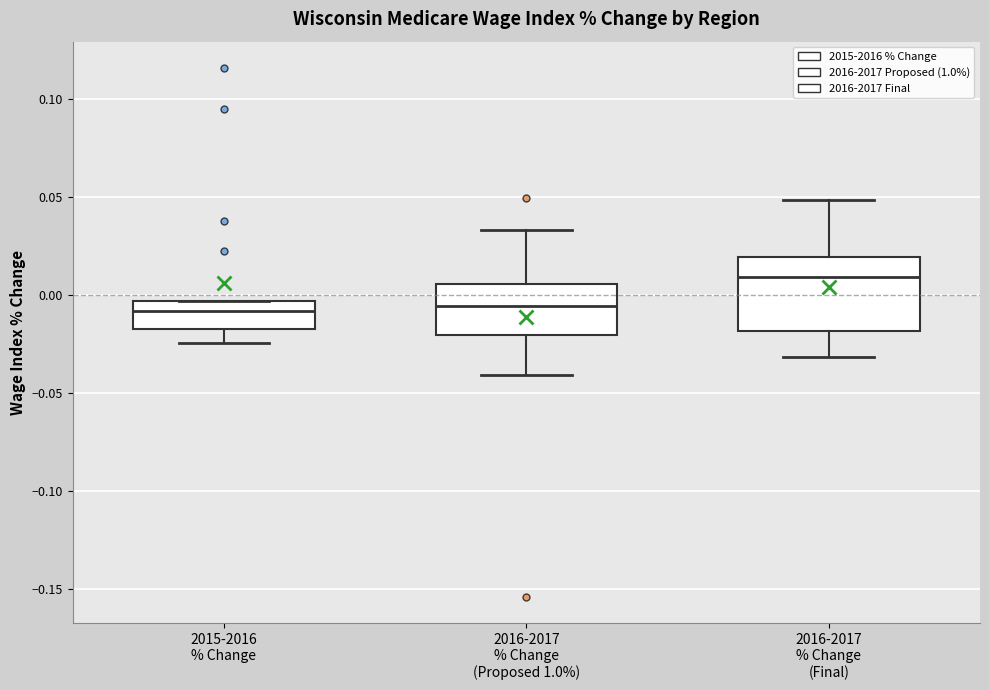

Where is the lower edge of the box for 2016-2017 % Change (Proposed 1.0%) on the y-axis? The values are not printed on the chart, so give them approximately, as read against the axis.

-0.020